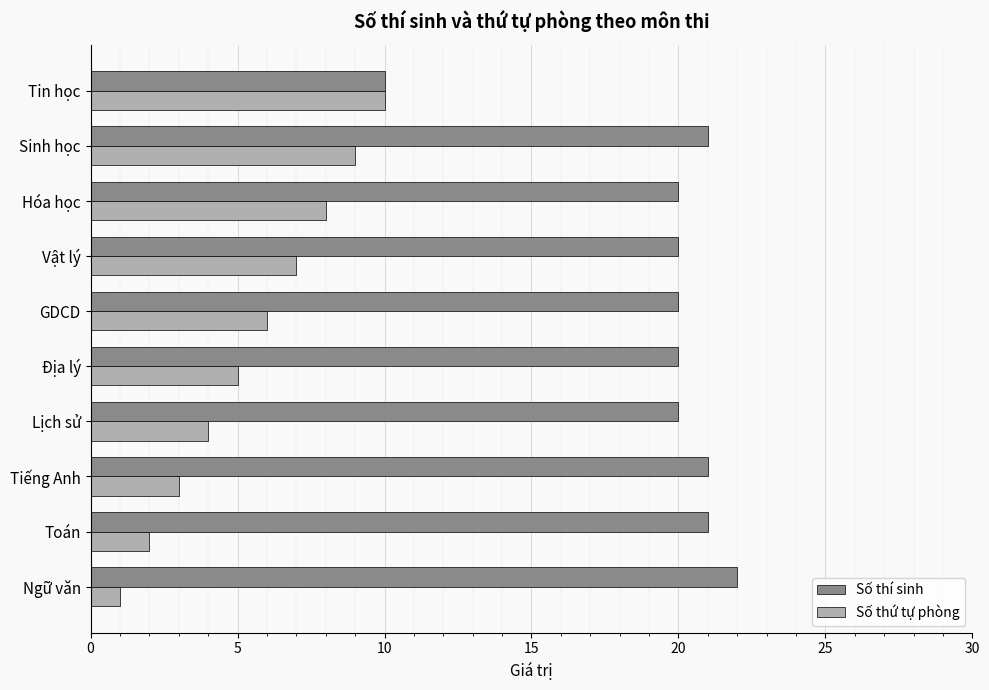

Is it true that Số thí sinh equals 13 at Ngữ văn?

False